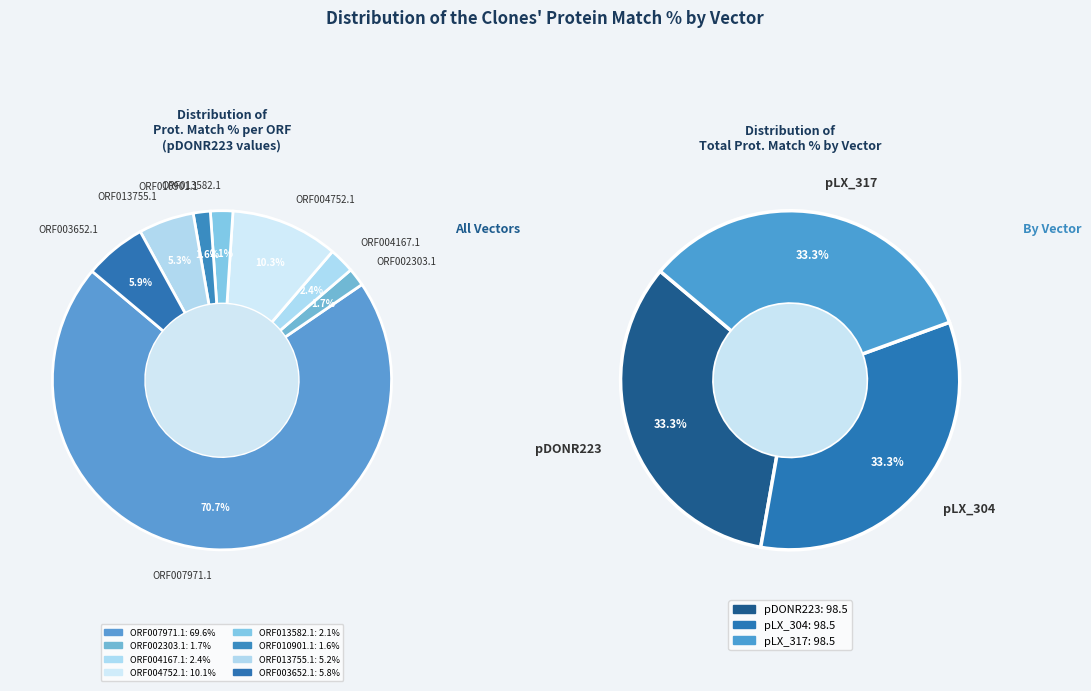

To the nearest percent, what is the difference between the largest and smallest slice percentages?

69%